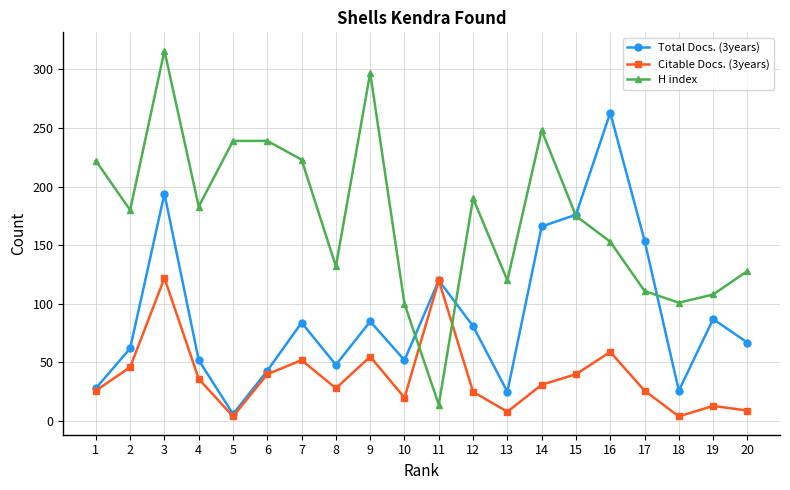

At which category is the sum across all series the highest?

3